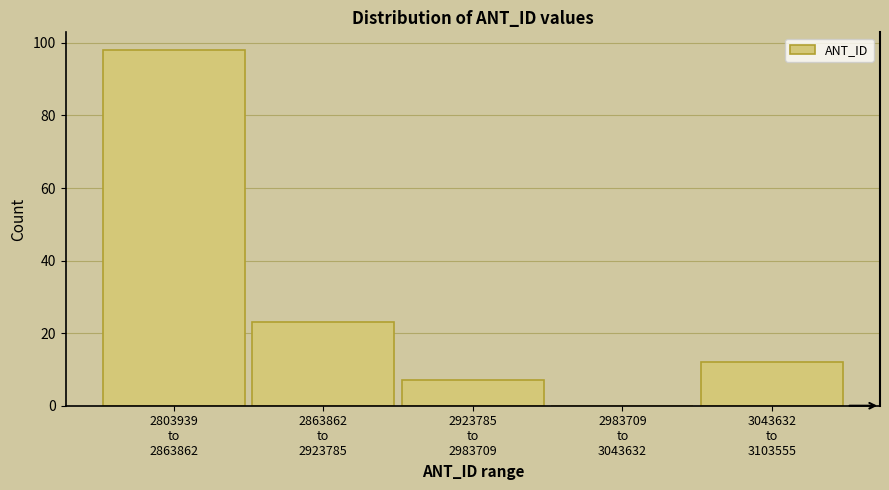

What is the greatest value displayed?

98